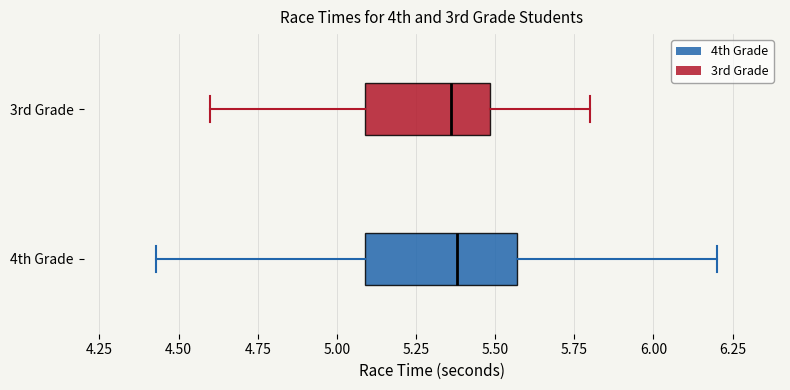

Comparing the boxes themselves (not the whiskers), which one is the widest?

4th Grade